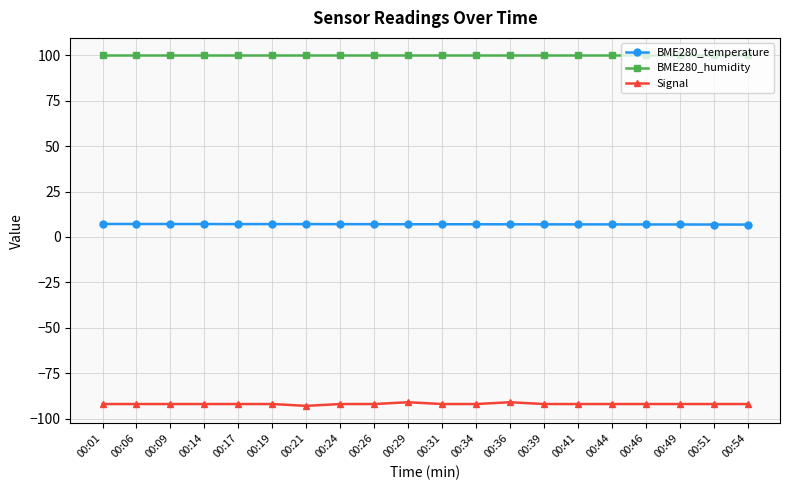

How many distinct data groups are displayed?

3